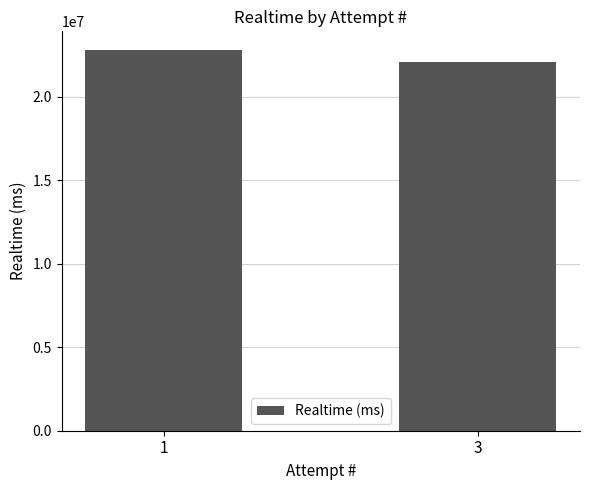

How many values are between 22074112 and 22782347?

2